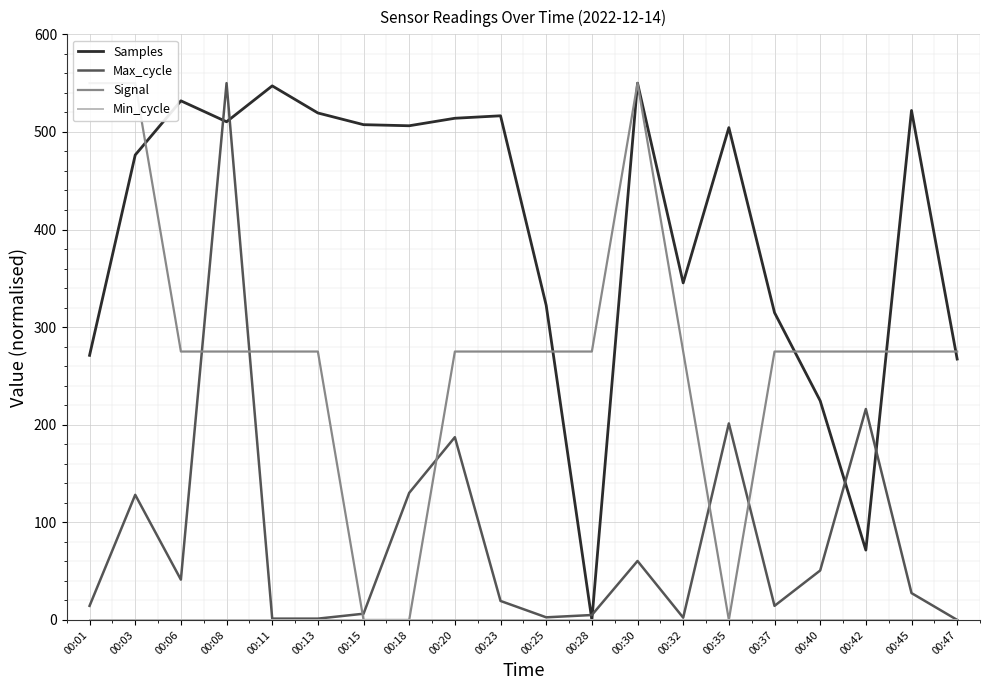

Is this an area chart (filled region under the line)?

No